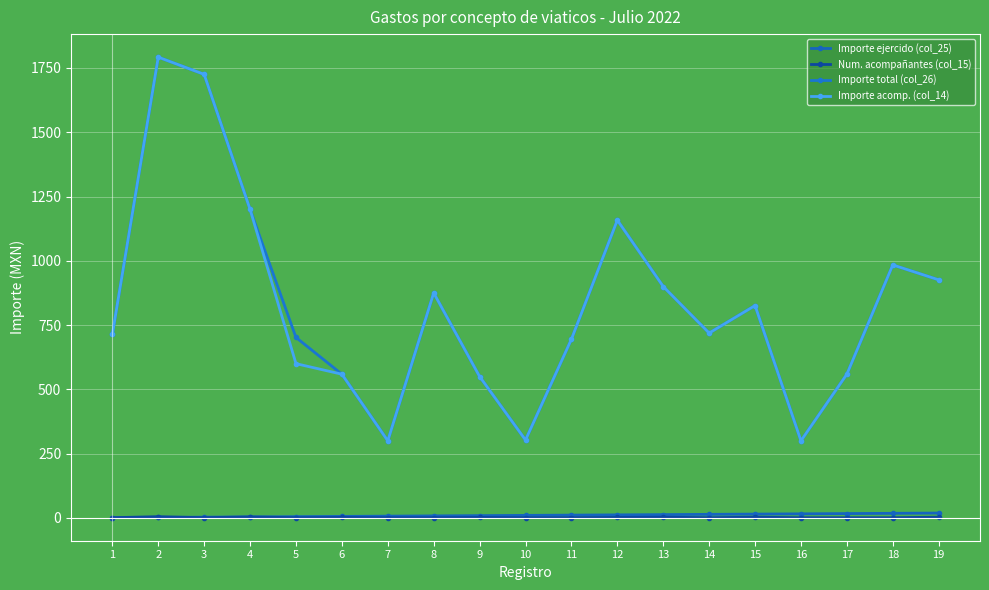

True or false: Num. acompañantes (col_15) has more than 1 interior local peaks.

True